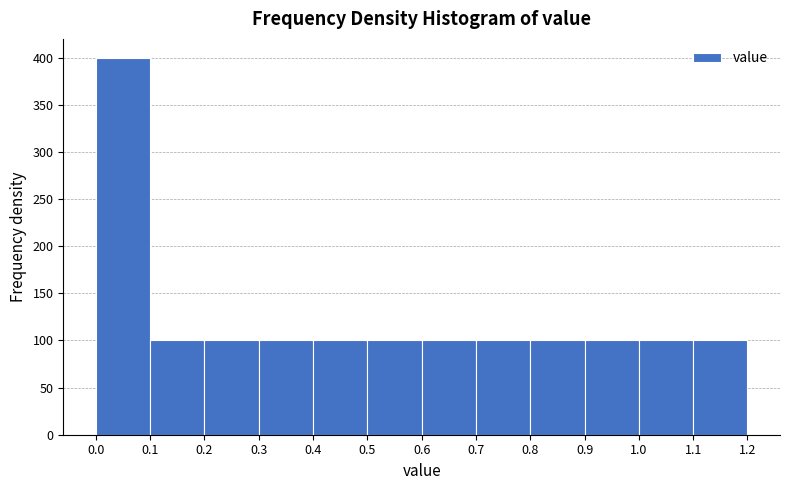

How tall is the bar that spans 0.7 to 0.8 on the x-axis? The values are not printed on the chart, so give them approximately, as read against the axis.

100